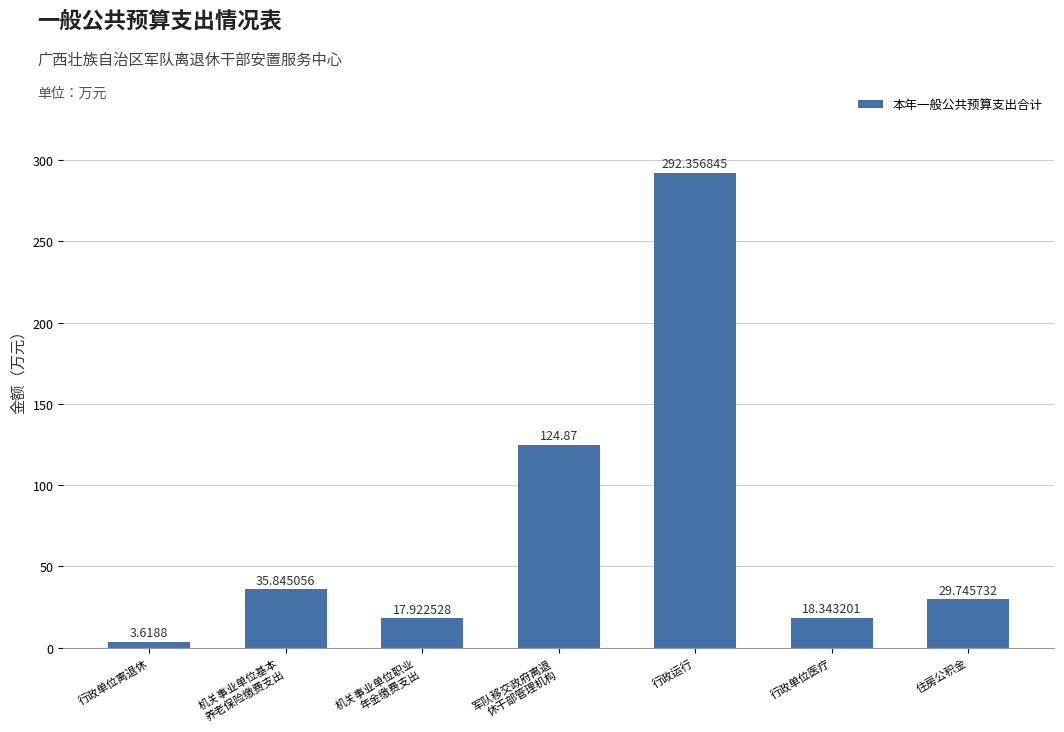

What is the sum of all values?

522.7